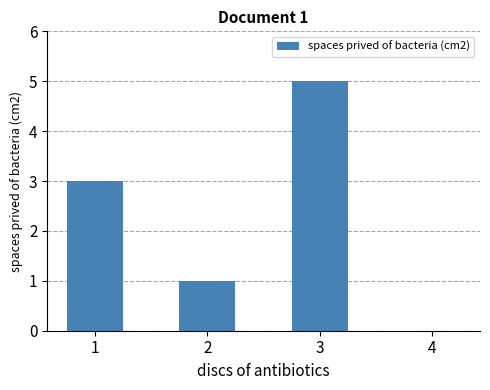

Reading left to right, what are all the values shown in this chart?

1=3	2=1	3=5	4=0